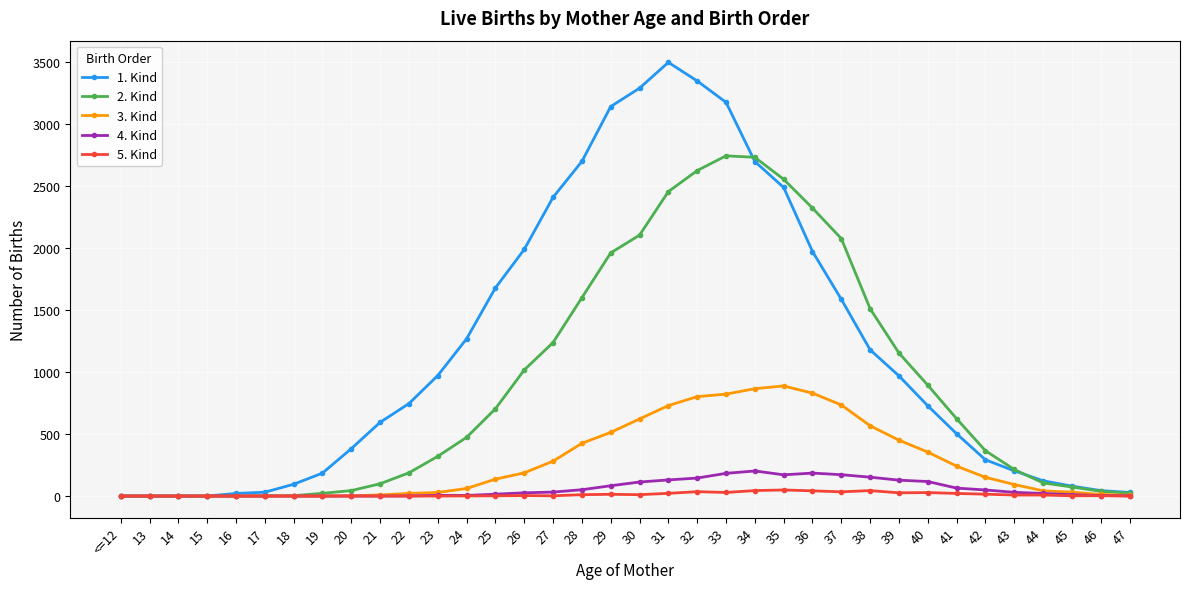

What is the value of the 4. Kind point at the 21st from the left?

145